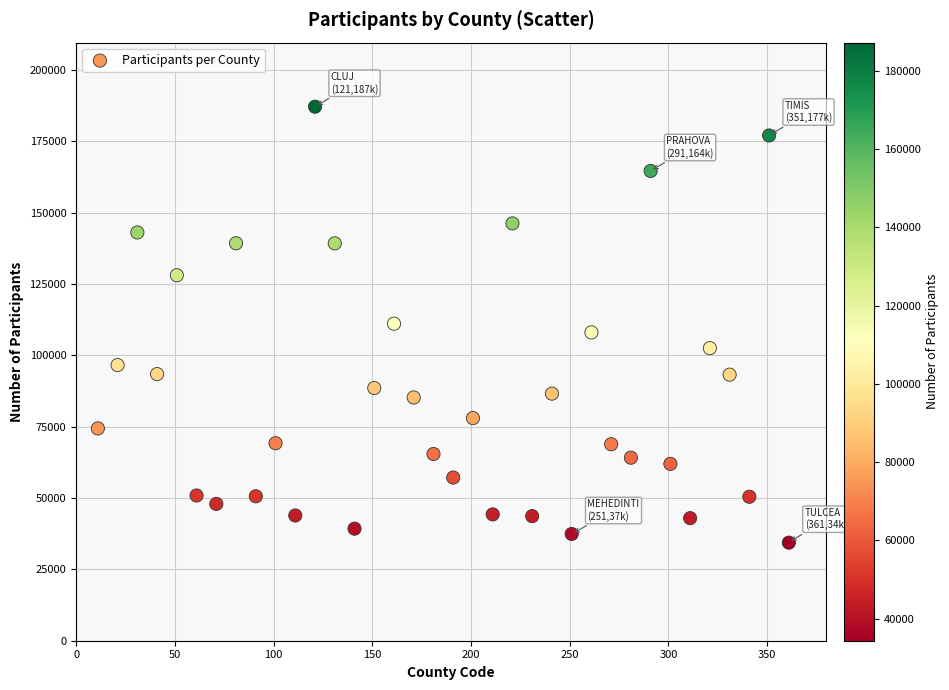

What is the range of Y values (max minus min)?

152816